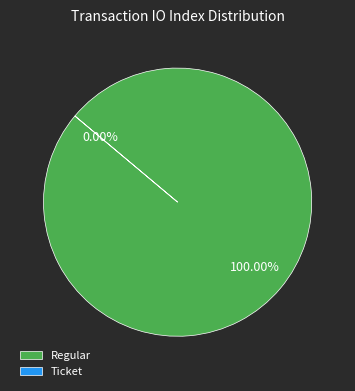

Combined, what portion of the pie is Regular and Ticket?

100.0%